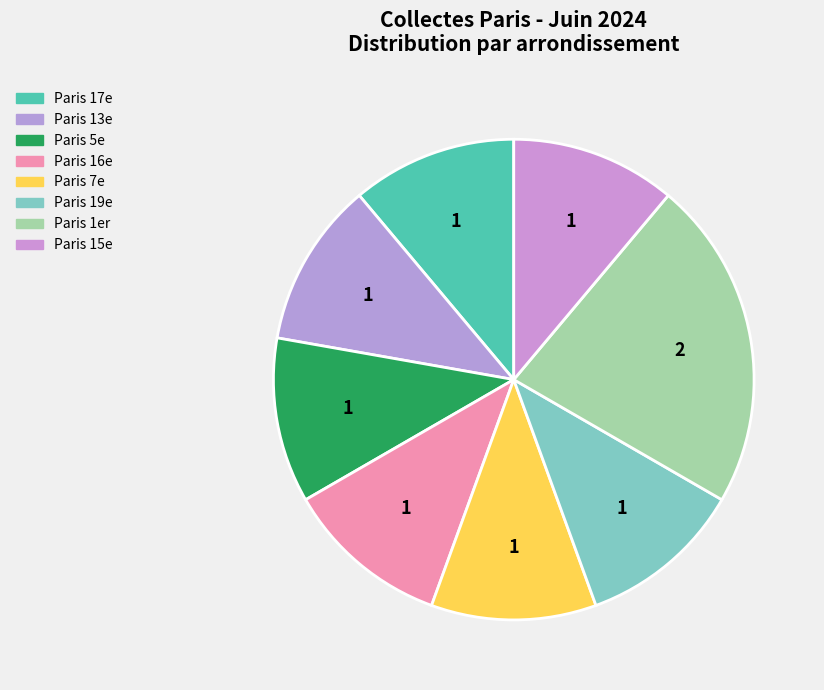

How many slices are in this pie chart?

8